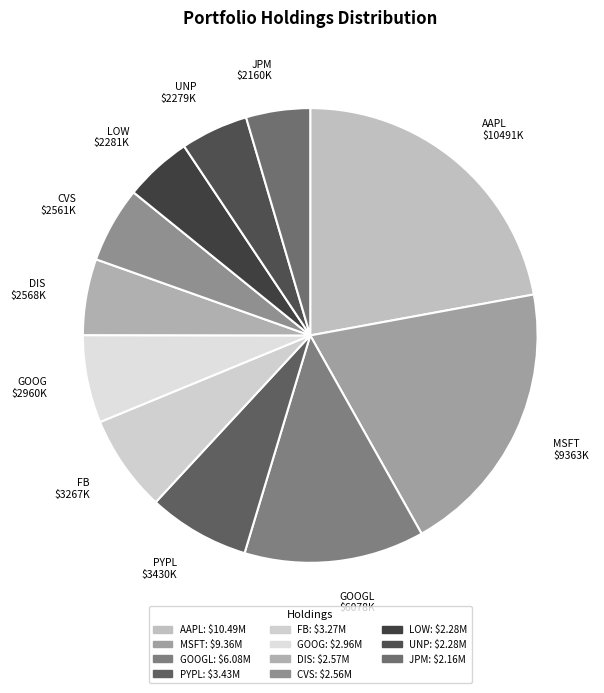

Which has a higher value, MSFT or JPM?

MSFT